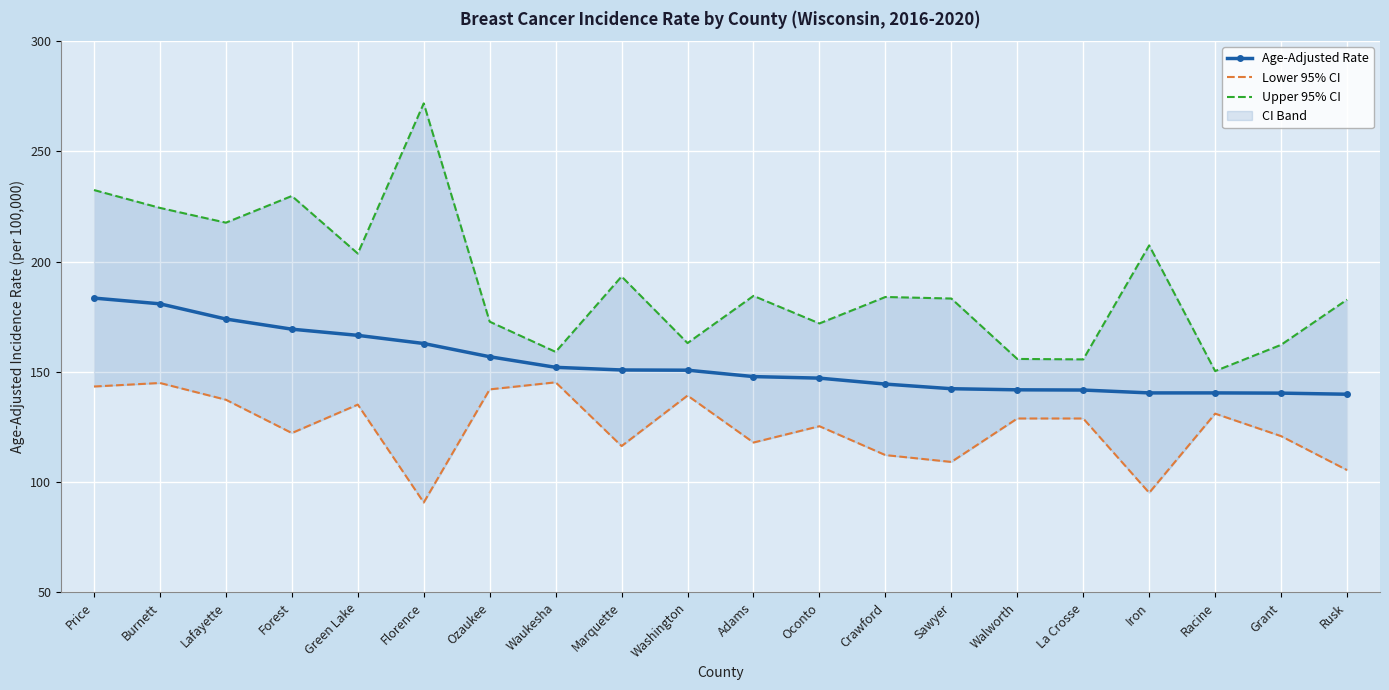

Which label corresponds to the smallest value in the chart?

Florence